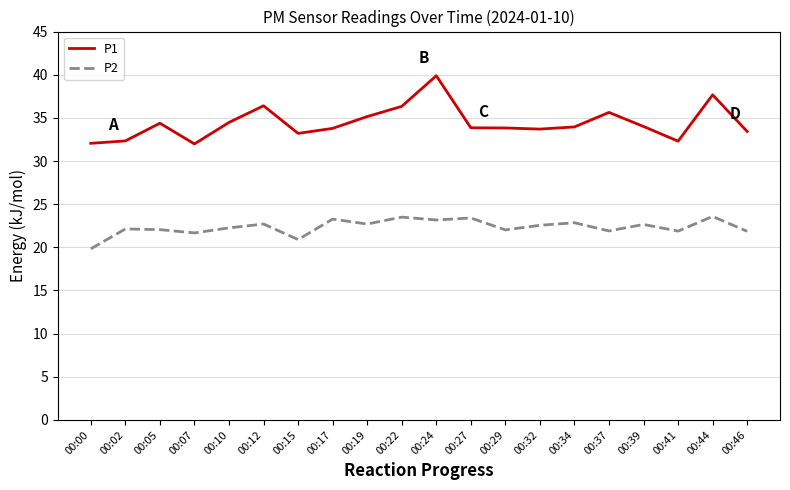

Which series has the largest total across all categories?

P1